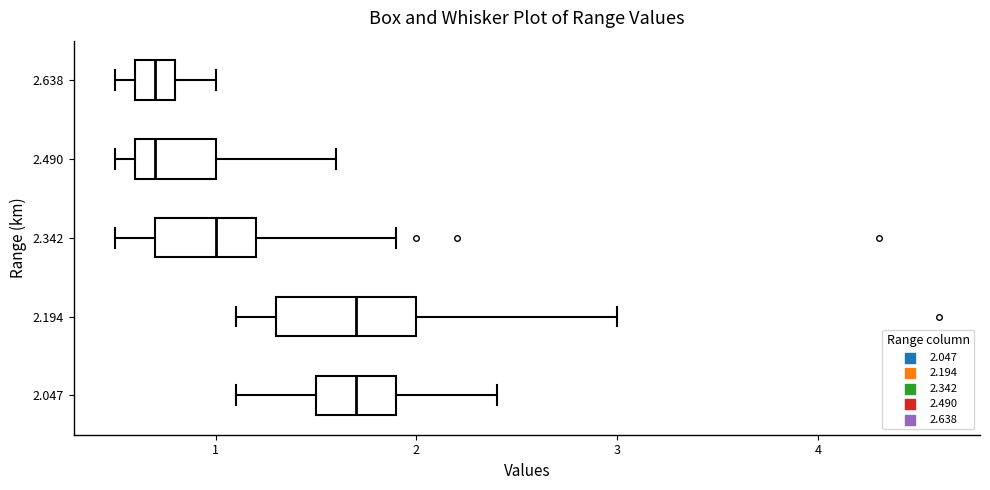

Where does the left whisker of the box at y = 2.047 end on the x-axis? The values are not printed on the chart, so give them approximately, as read against the axis.

1.1